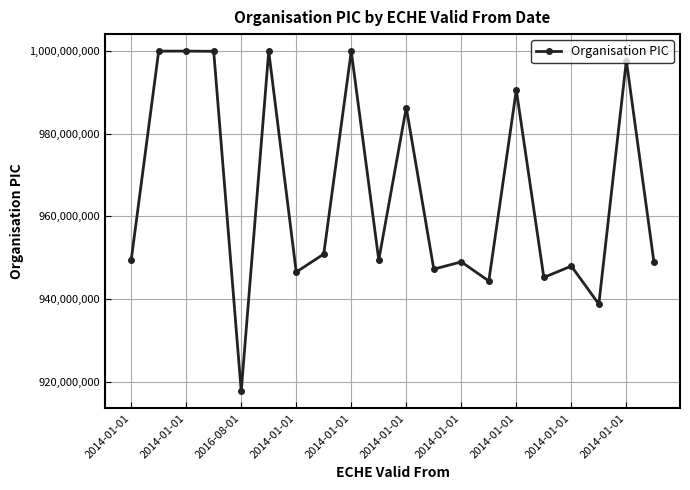

What is the value of the 19th point from the left?

997626959